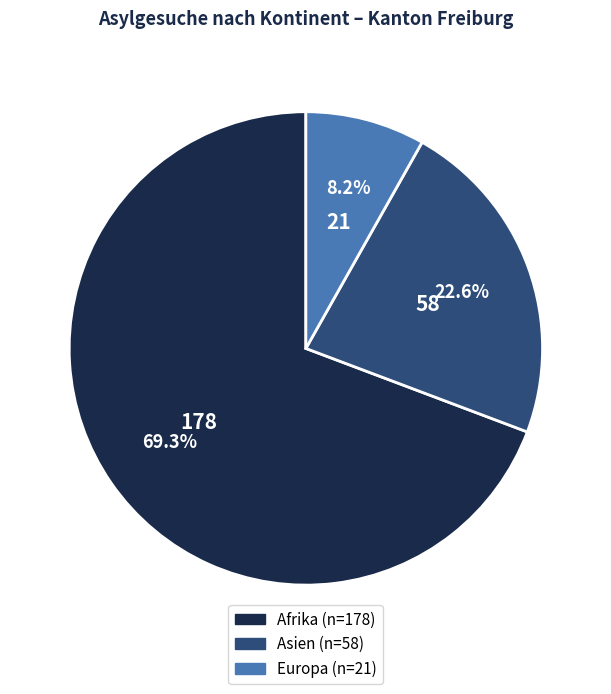

Does any single category account for the majority?

Yes